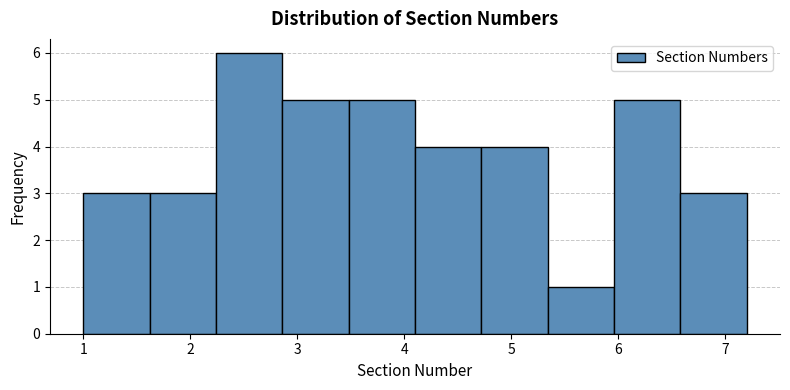

How tall is the bar that spans 4.72 to 5.34 on the x-axis? Neither the bar edges nor the heights are printed on the chart, so give them approximately, as read against the axes.

4